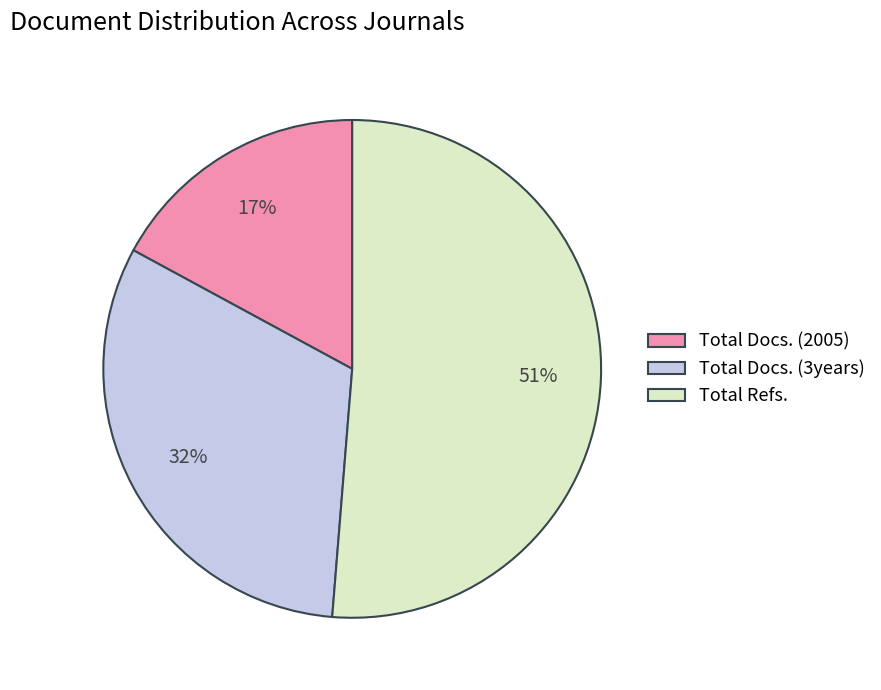

To the nearest percent, what percentage of the pie is Total Refs.?

51%